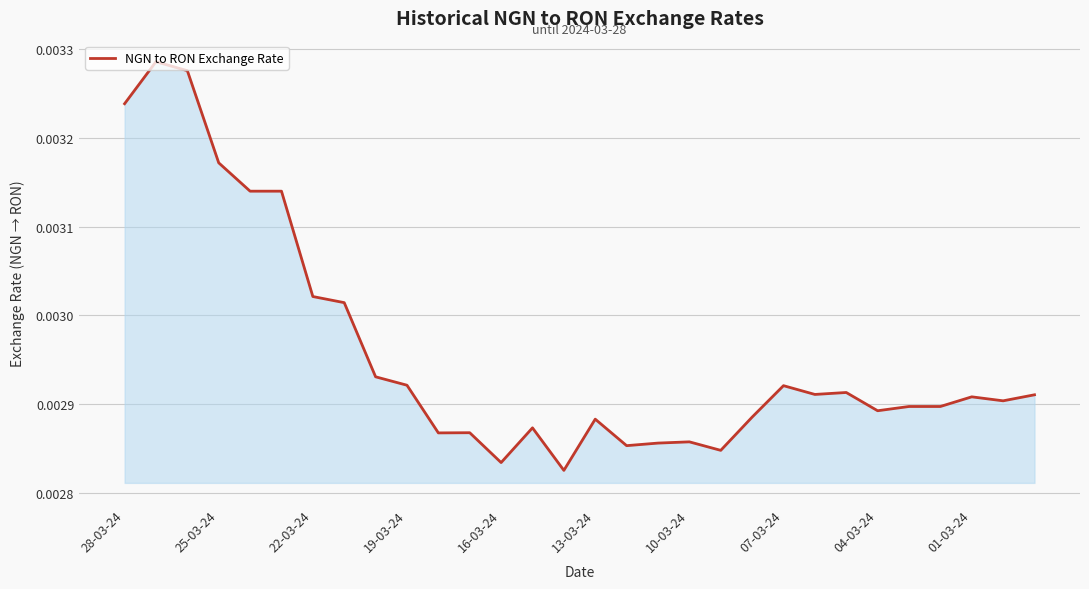

Does the chart display data point markers on the line(s)?

No